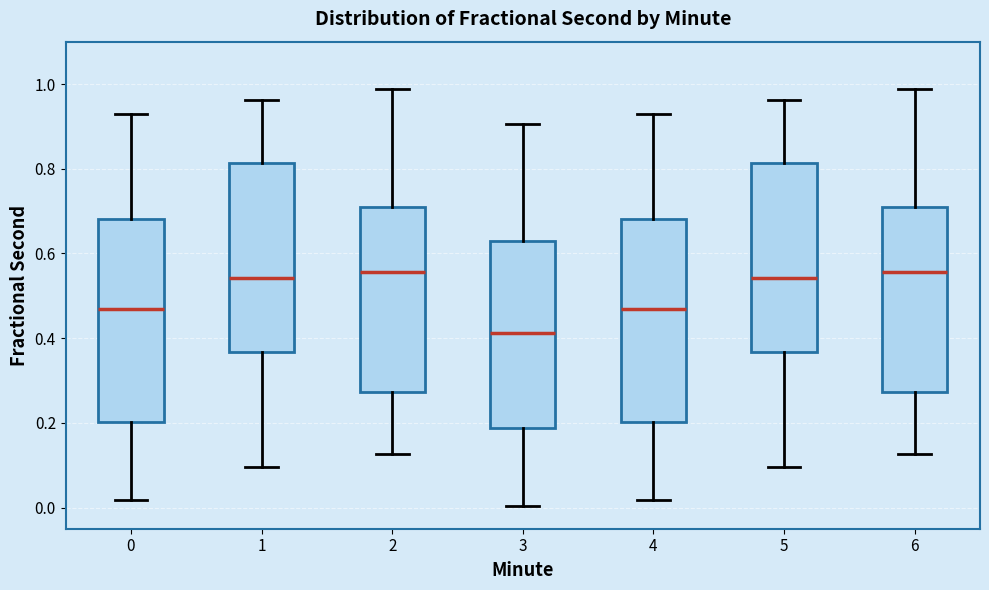

Which box's median line is the lowest?

3